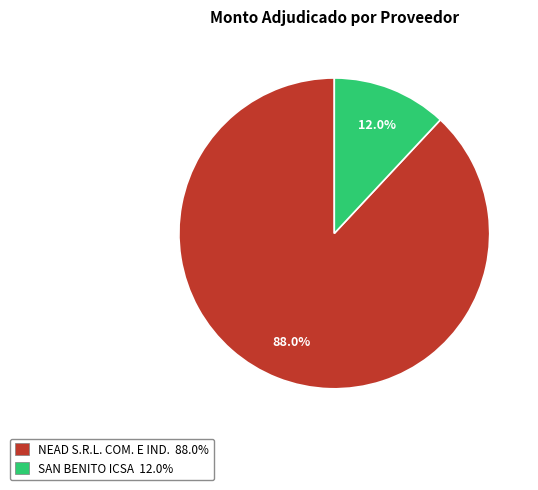

Between SAN BENITO ICSA 12.0% and NEAD S.R.L. COM. E IND. 88.0%, which is larger?

NEAD S.R.L. COM. E IND. 88.0%